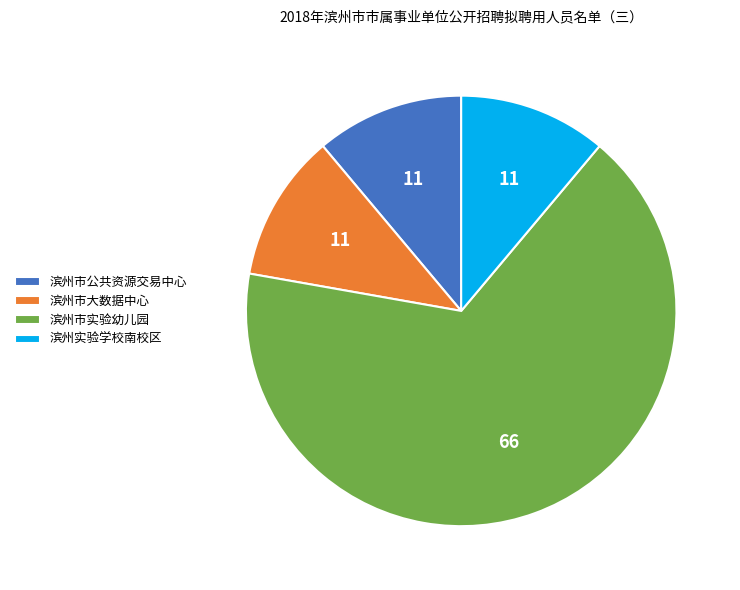

What is the ratio of the value at 滨州市大数据中心 to the value at 滨州实验学校南校区?

1.0